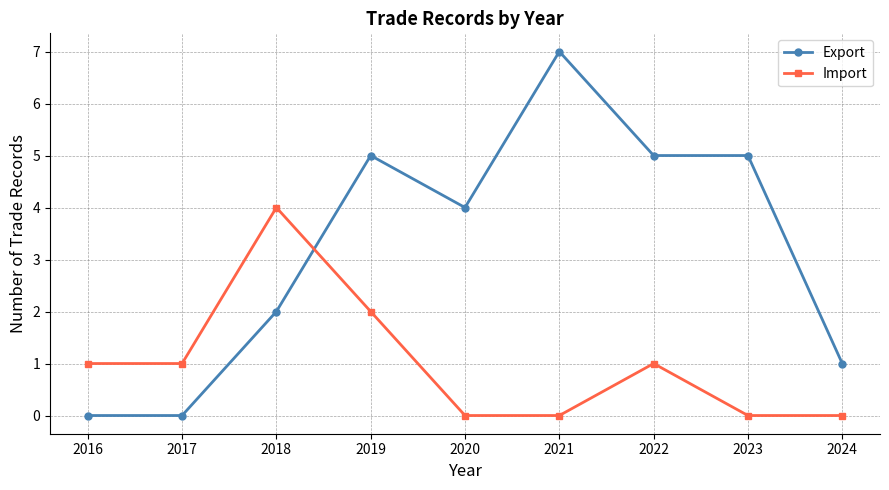

Which category has the highest value in the Import series?

2018